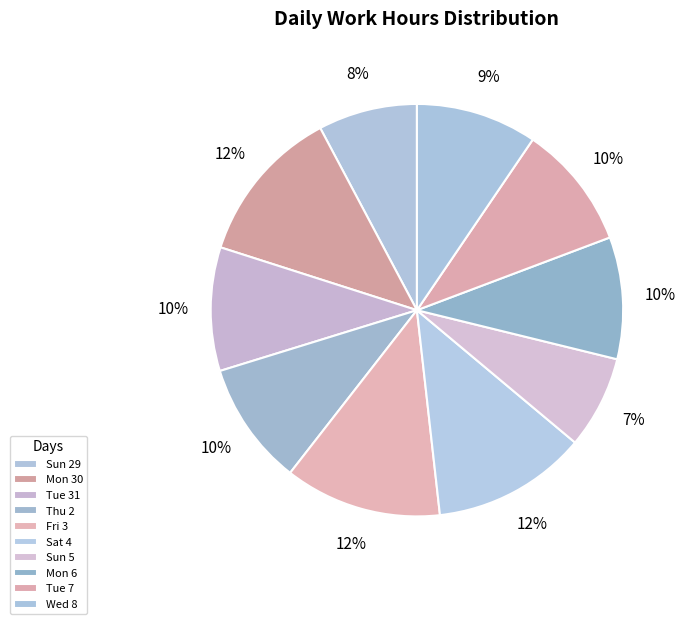

The Sun 5 slice represents 1% of the pie. True or false?

False